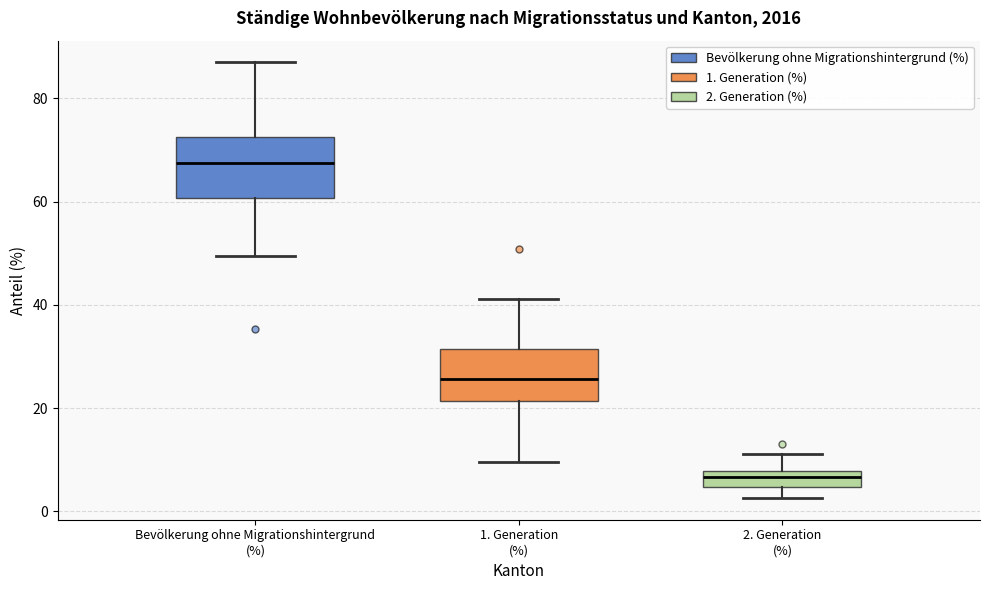

Which box has the highest median line?

Bevölkerung ohne Migrationshintergrund (%)